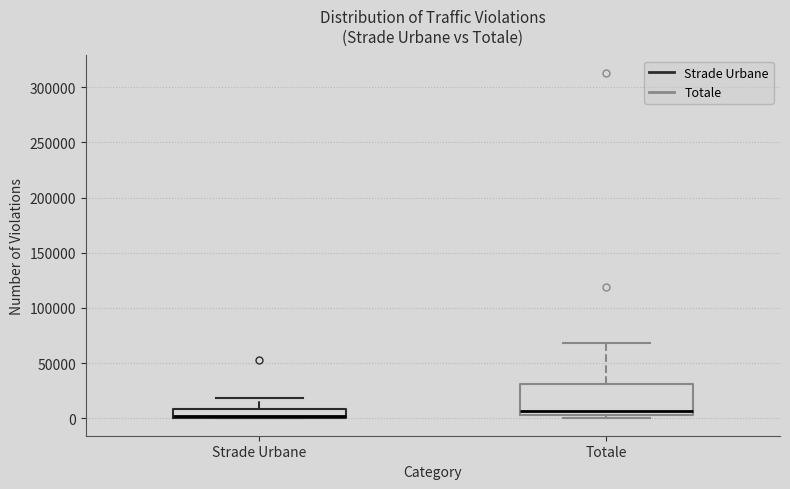

Reading left to right, read every box against the y-axis: the position of its median line, the range the box covers, and the ends of its whiskers. The values are not printed on the chart, so give them approximately, as read against the axis.

Strade Urbane: median 0 (drawn on the box's lower edge), box 0 to 10000, whiskers 0 to 20000
Totale: median 5000 (just above the box's lower edge), box 5000 to 30000, whiskers 0 to 70000